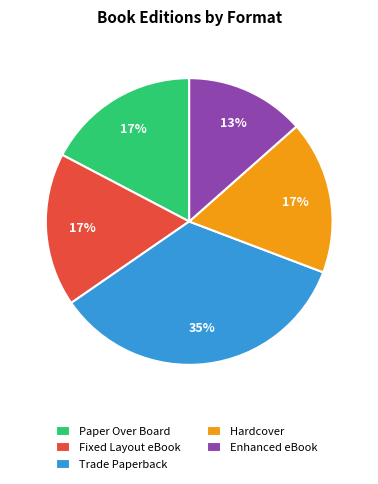

To the nearest percent, what is the difference between the Hardcover and Enhanced eBook slice percentages?

4%